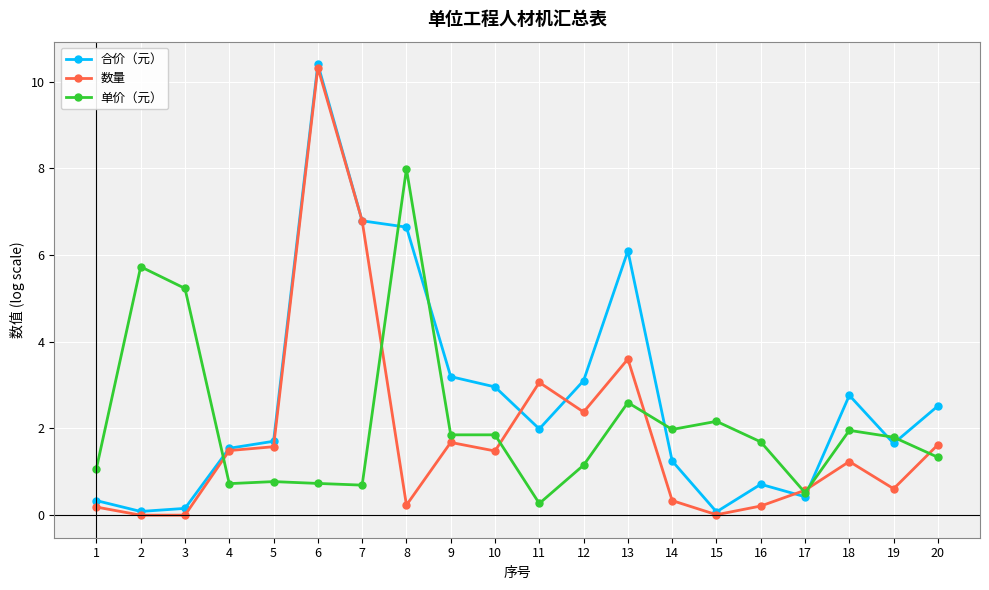

What is the maximum value shown in the chart?

10.4